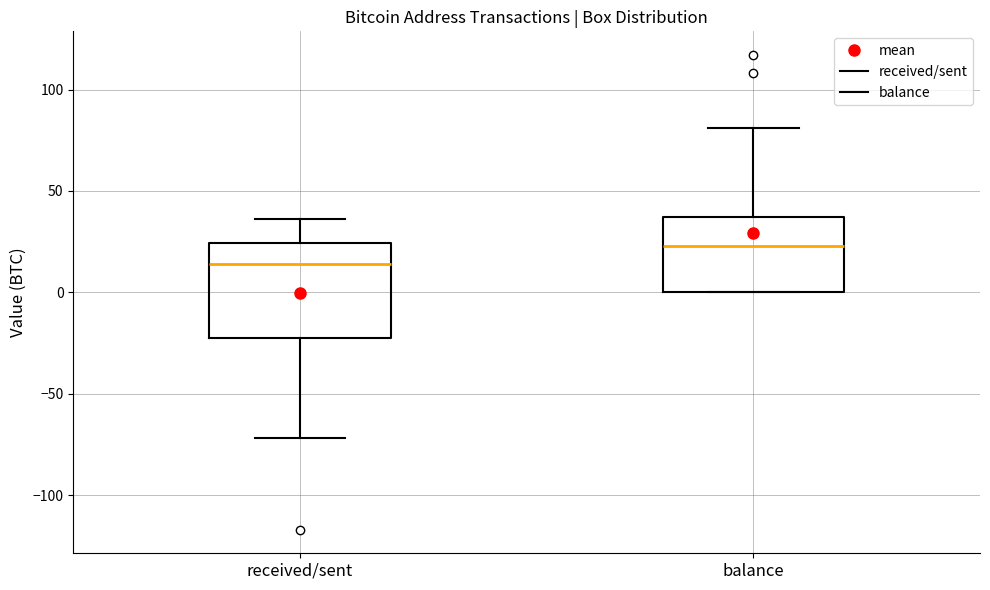

Which box has the highest median line?

balance